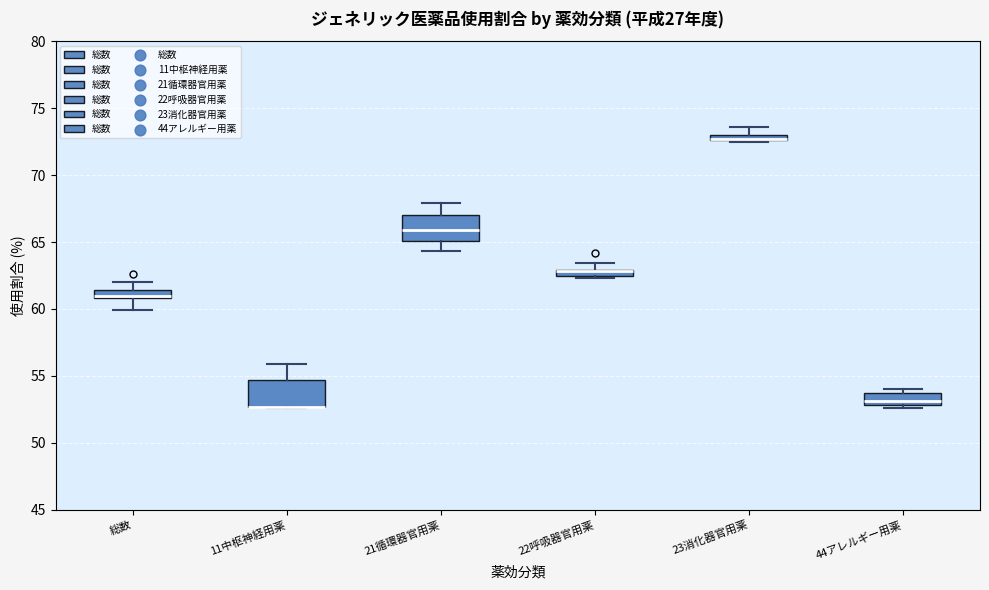

Where is the upper edge of the box for 11中枢神経用薬 on the y-axis? The values are not printed on the chart, so give them approximately, as read against the axis.

54.5